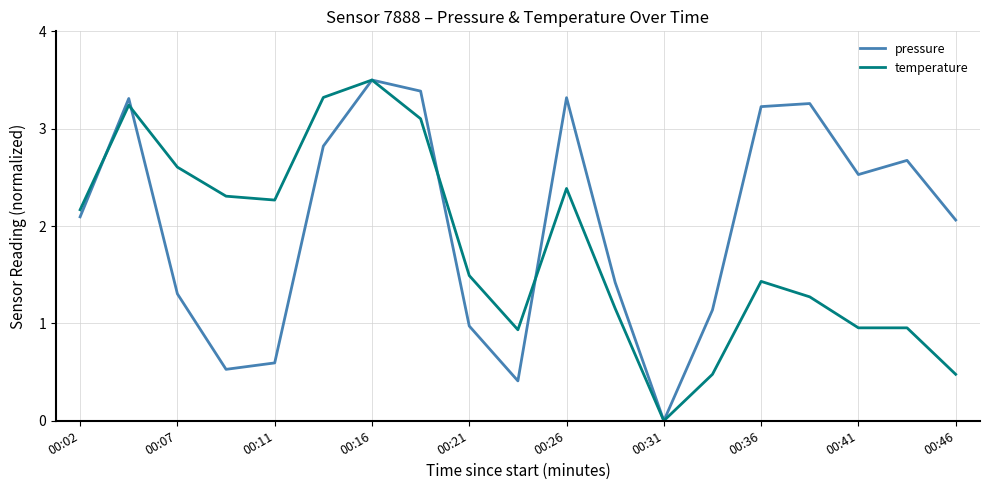

What is the maximum value for temperature?

3.5